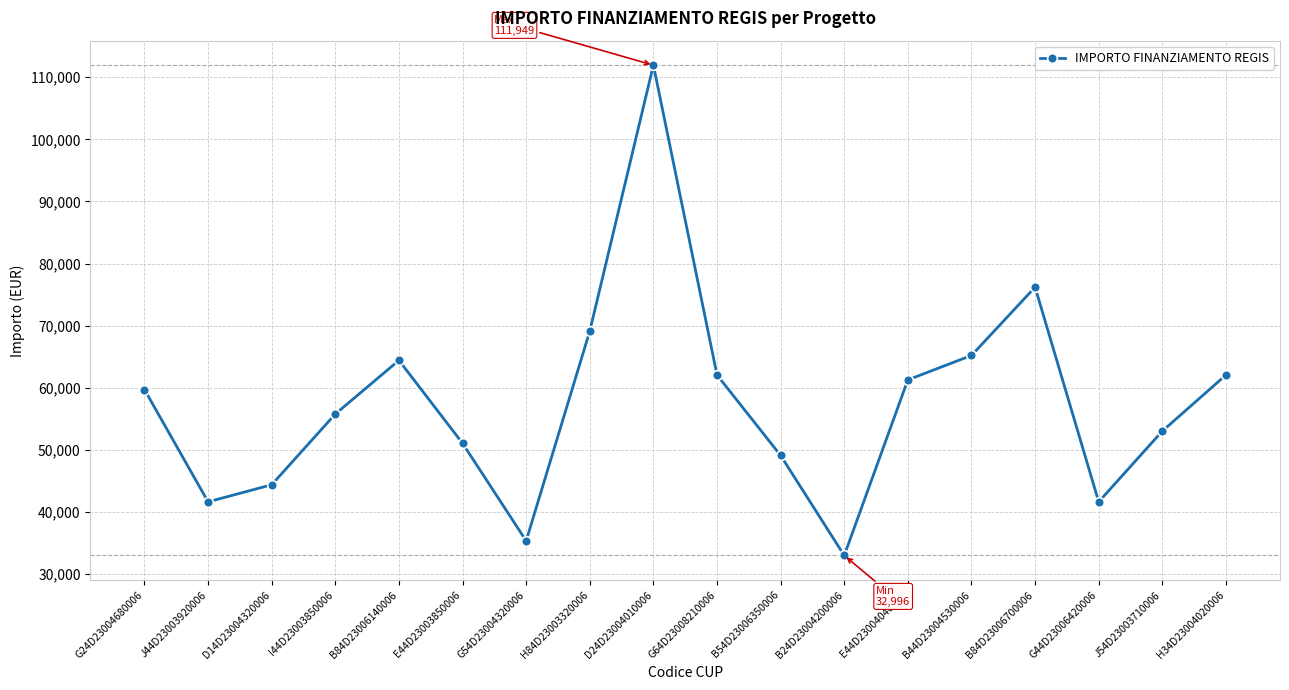

What position from the left is G64D23008210006?

10